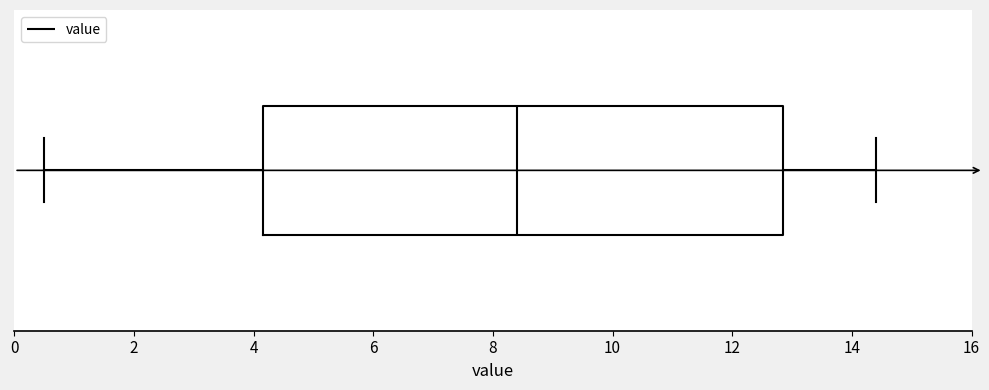

Where does the median line of the box sit on the x-axis? The values are not printed on the chart, so give them approximately, as read against the axis.

8.4